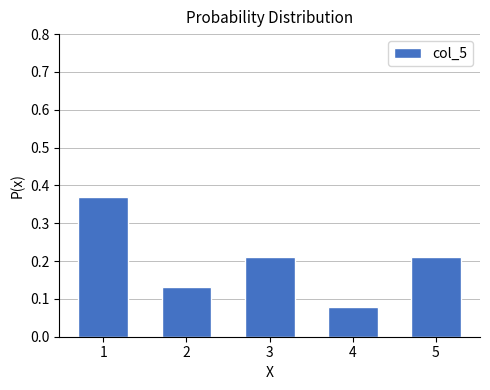

Which label corresponds to the smallest value in the chart?

4